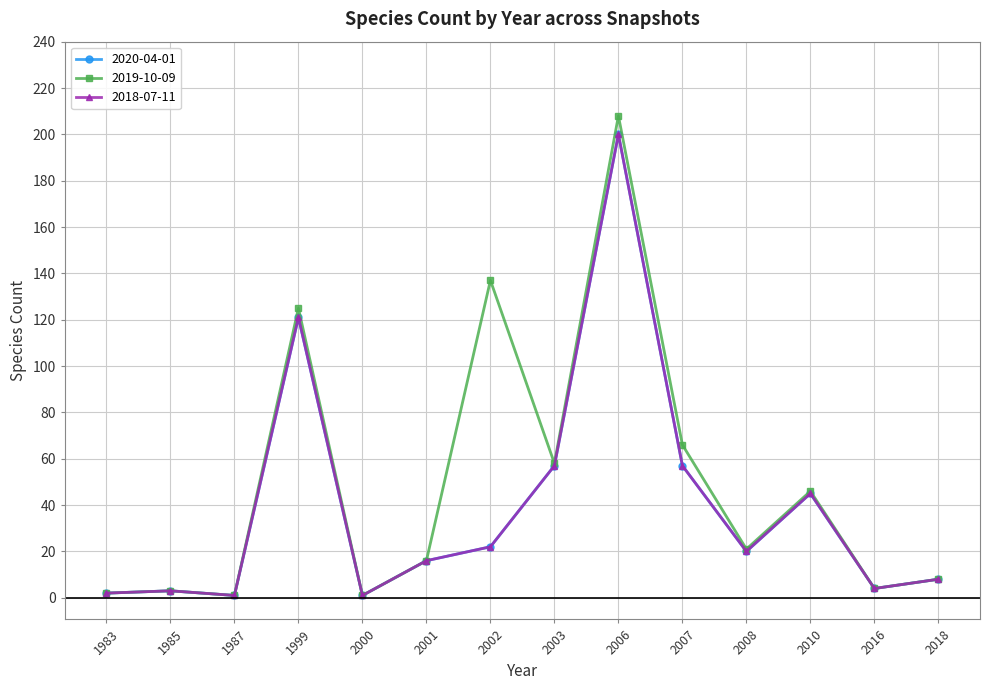

What is the value of the 2020-04-01 point at the 12th from the left?

45